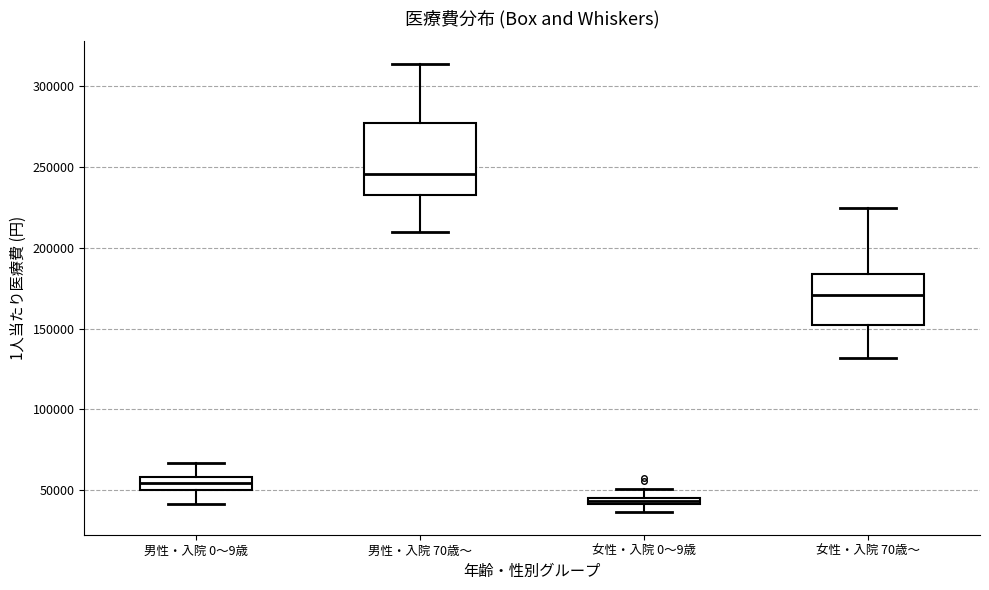

Which box is the tallest, from its lower edge to its upper edge?

男性・入院 70歳～